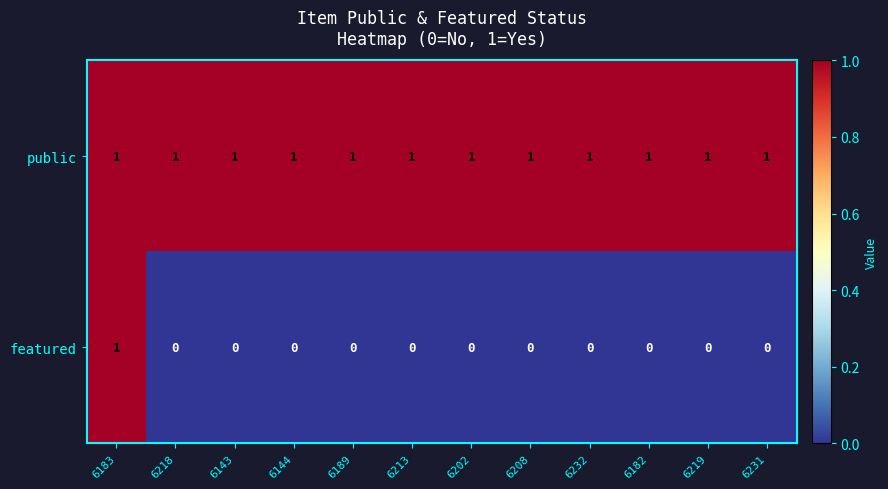

Which category has the highest value in the featured series?

6183